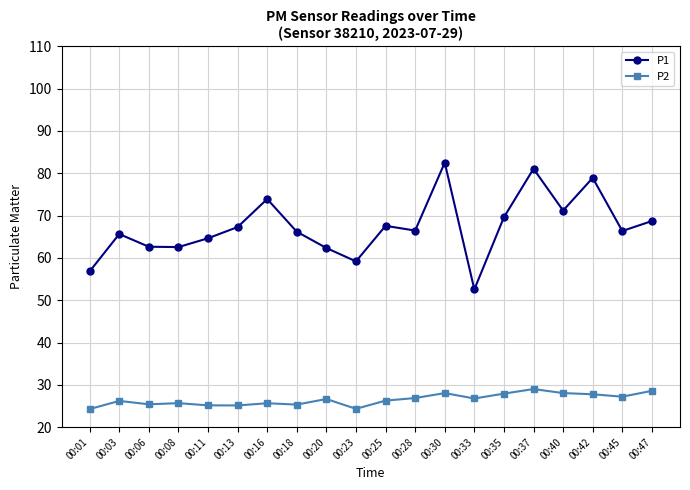

What is the minimum value shown in the chart?

24.3